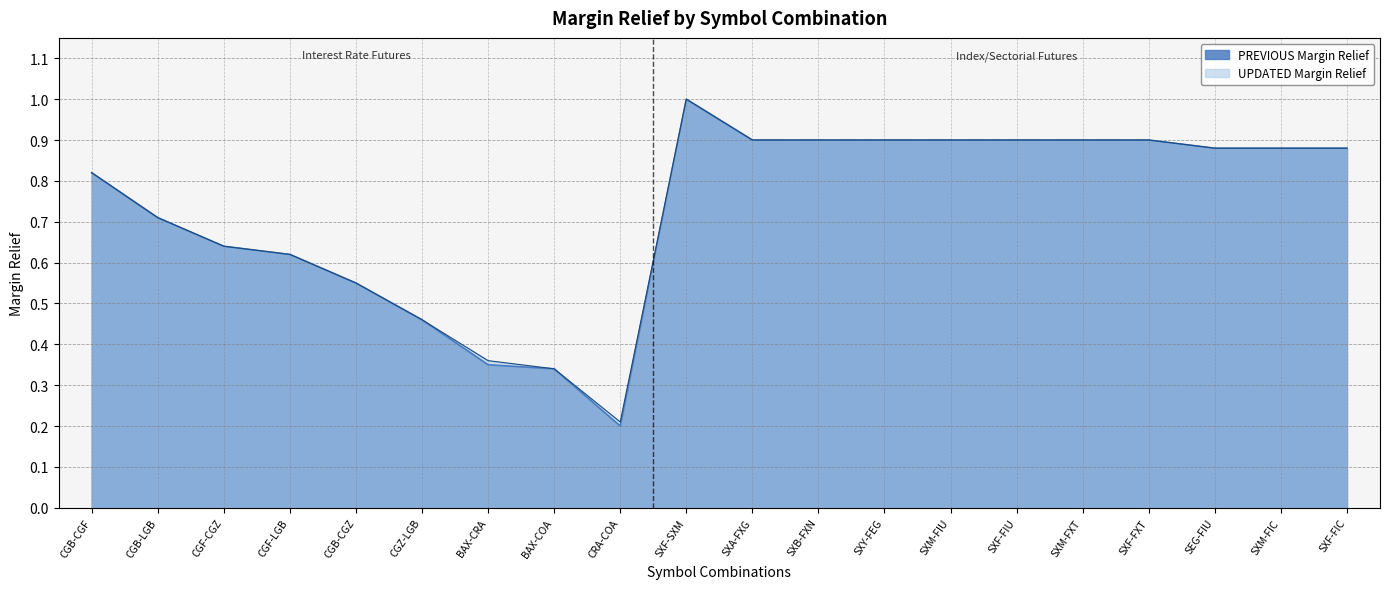

What is the sum of the PREVIOUS Margin Relief values at SXF-FXT and SXF-FIU?

1.8